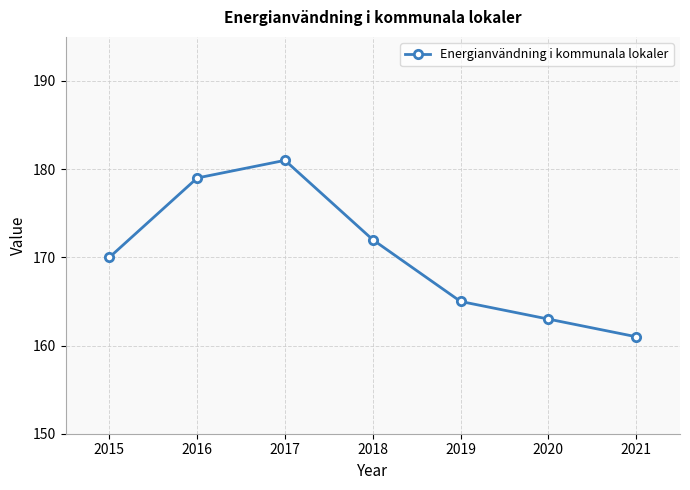

Is it true that the value at 2021 is 92?

False